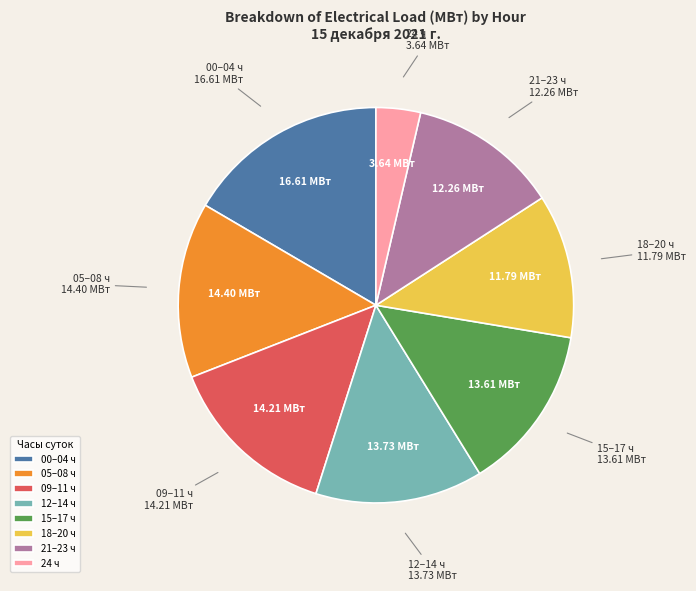

Does 00–04 ч account for over 50% of the chart?

No